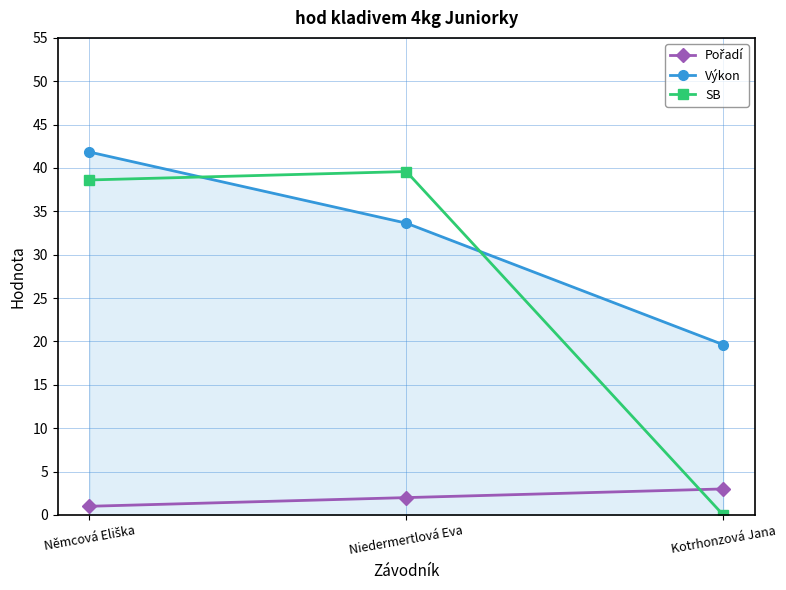

How many distinct data groups are displayed?

3